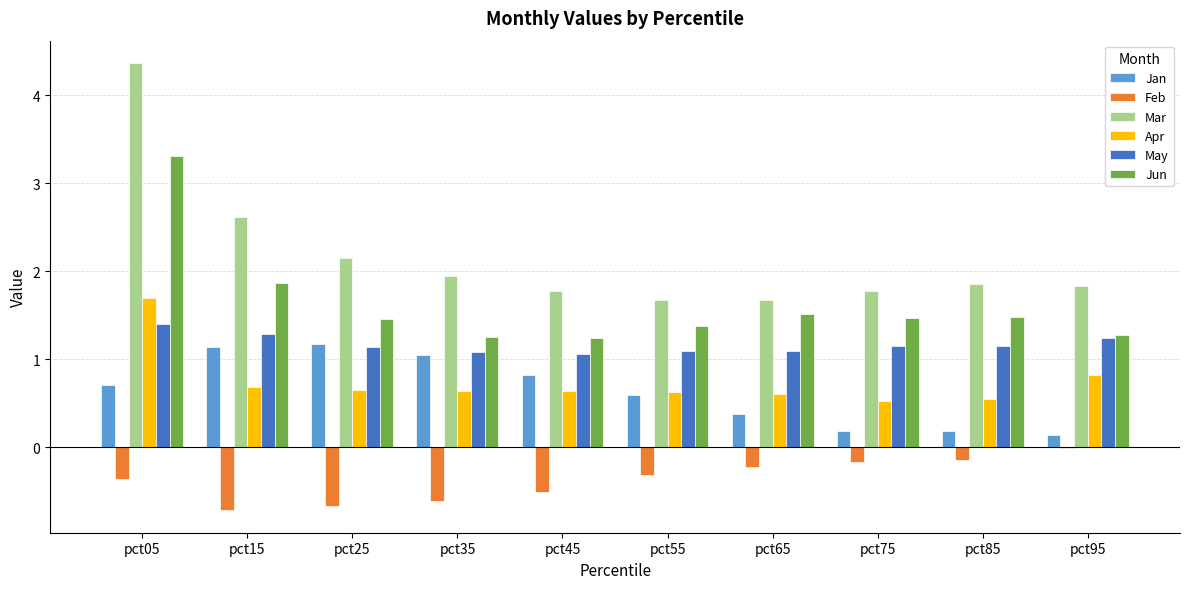

Between pct05 and pct55, which series saw the biggest shift?

Mar